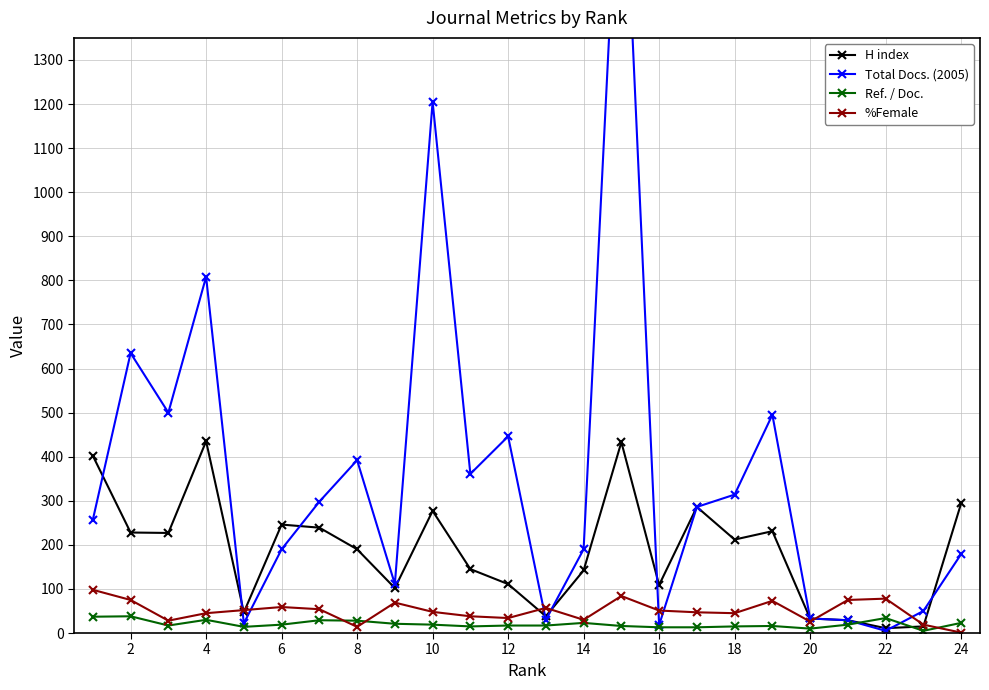

The value of %Female at 12 is 34. True or false?

True